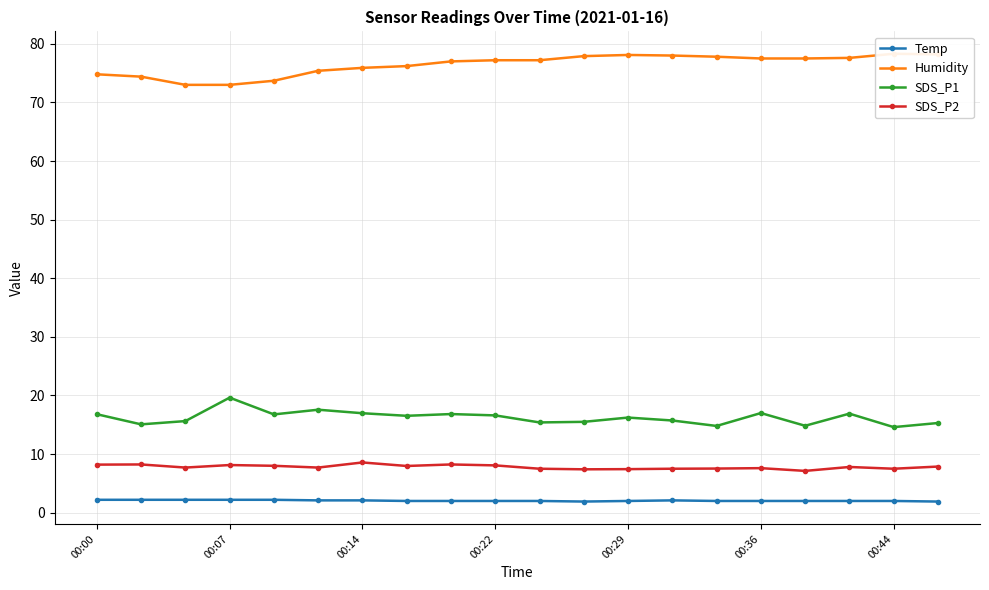

The SDS_P2 series shows 13.1 at 00:44. True or false?

False